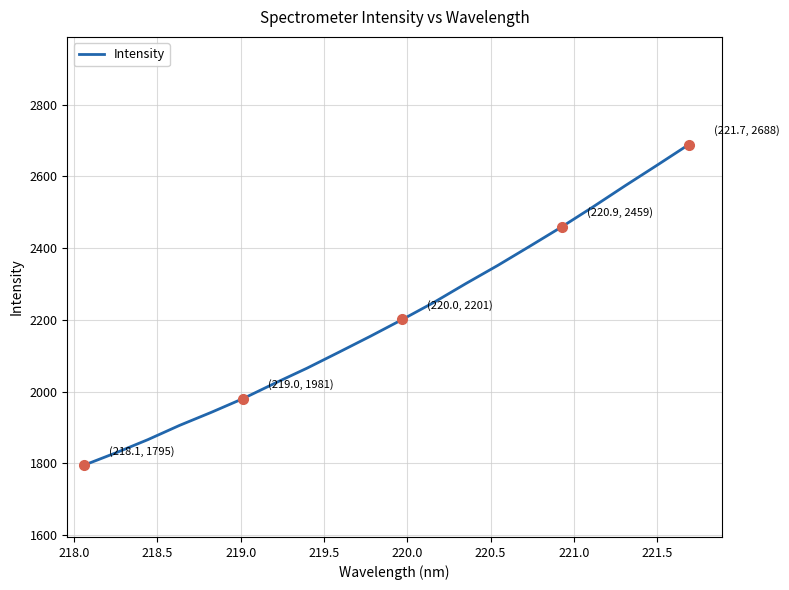

What is the minimum value shown in the chart?

1794.7